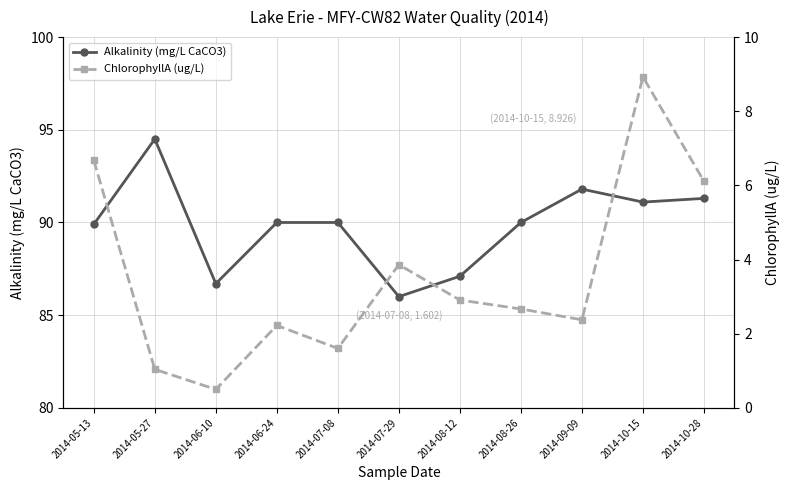

Where is the first local minimum for Alkalinity (mg/L CaCO3)?

2014-06-10